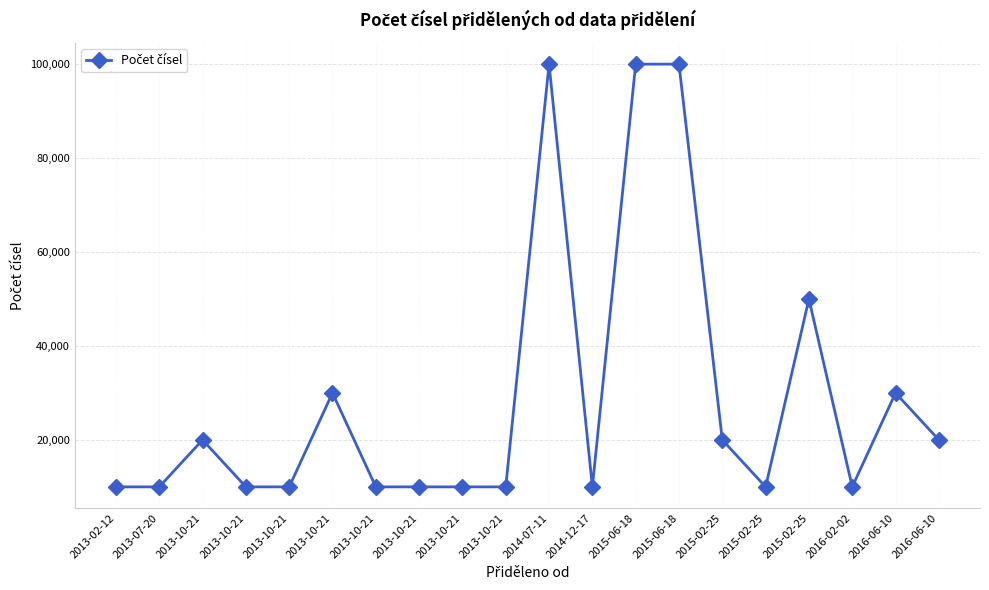

Where is the first local maximum?

2013-10-21